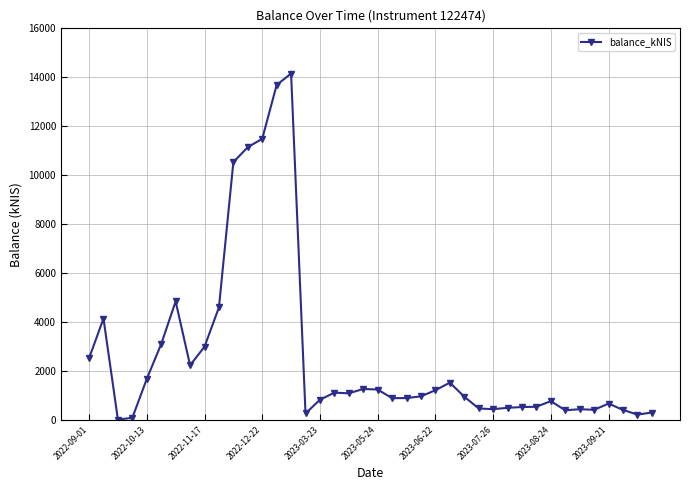

What is the difference between the maximum and minimum values?

14137.0